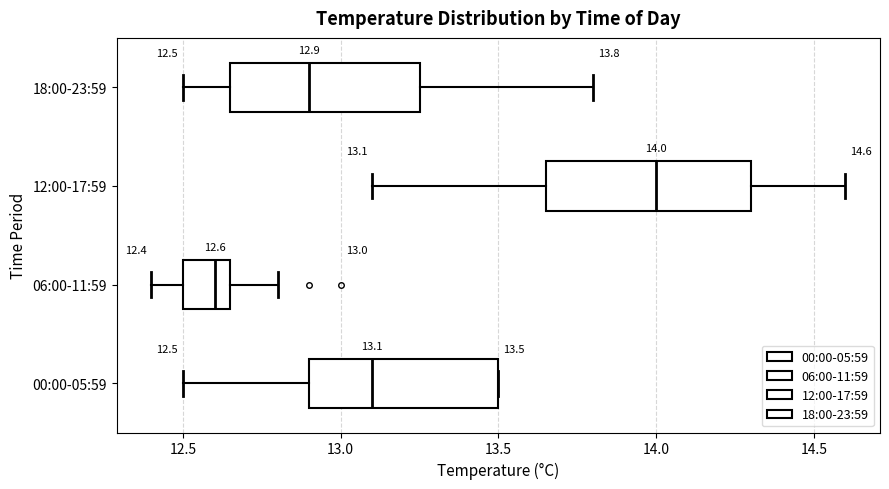

Which box has the furthest to the left median line?

06:00-11:59